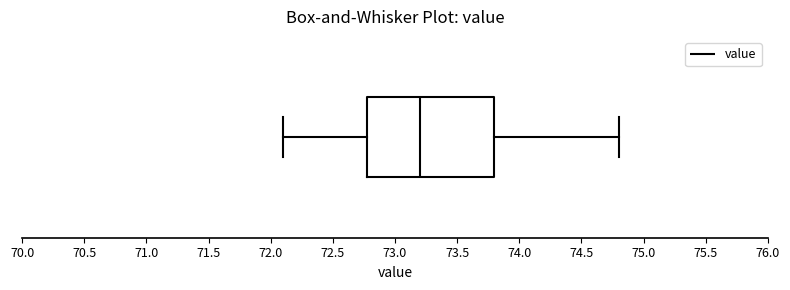

Where is the left edge of the box on the x-axis? The values are not printed on the chart, so give them approximately, as read against the axis.

72.8